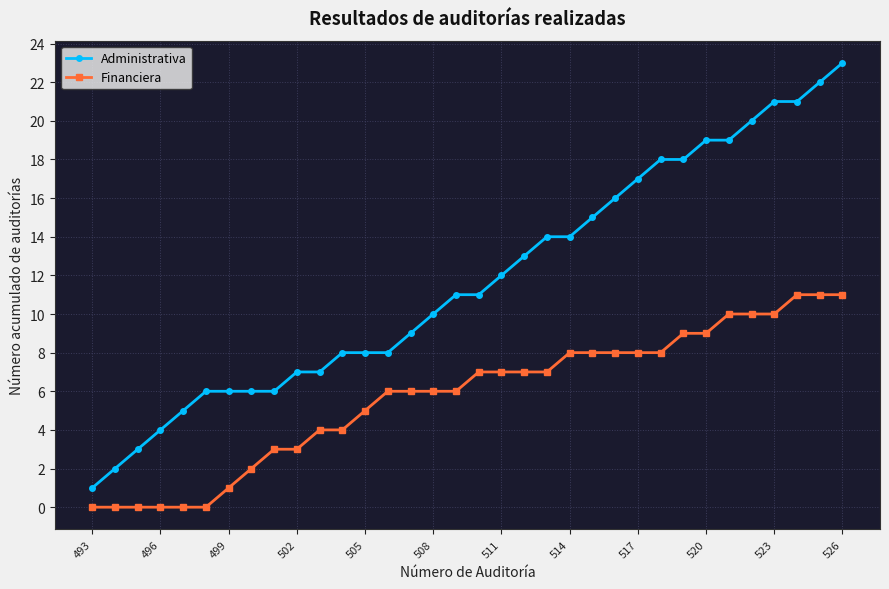

Which series has the largest range (max minus min)?

Administrativa